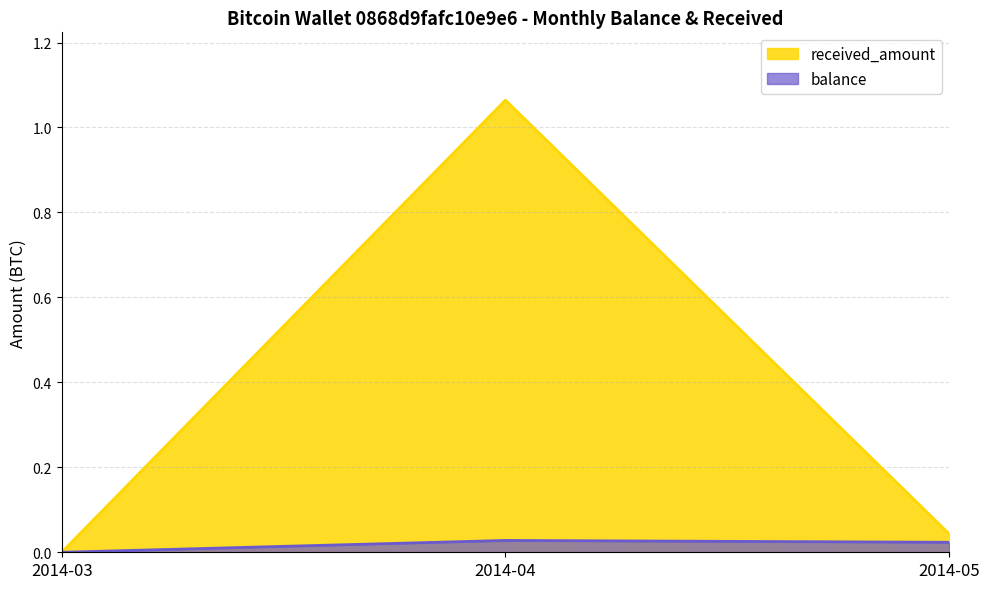

How many data points does each series have?

3